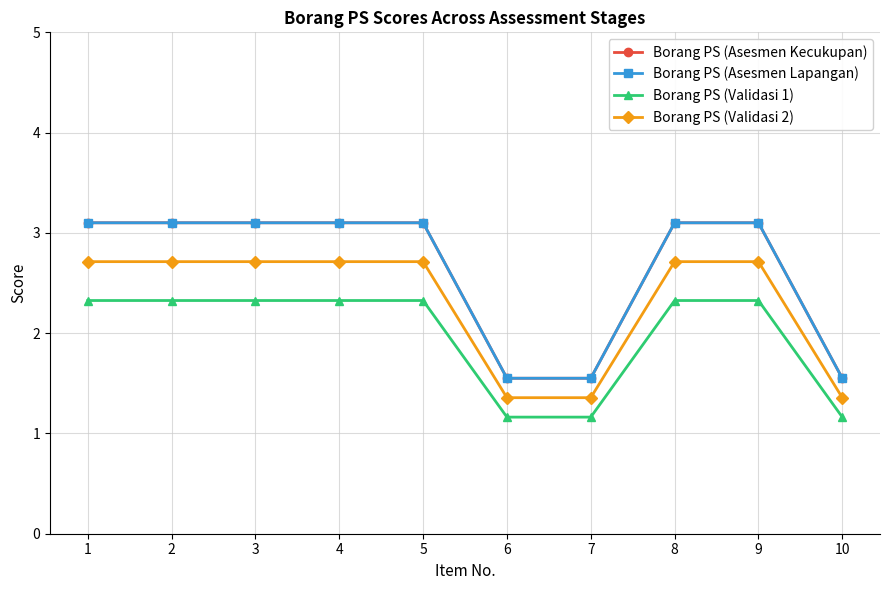

True or false: Borang PS (Validasi 2) and Borang PS (Asesmen Lapangan) cross at least once.

False